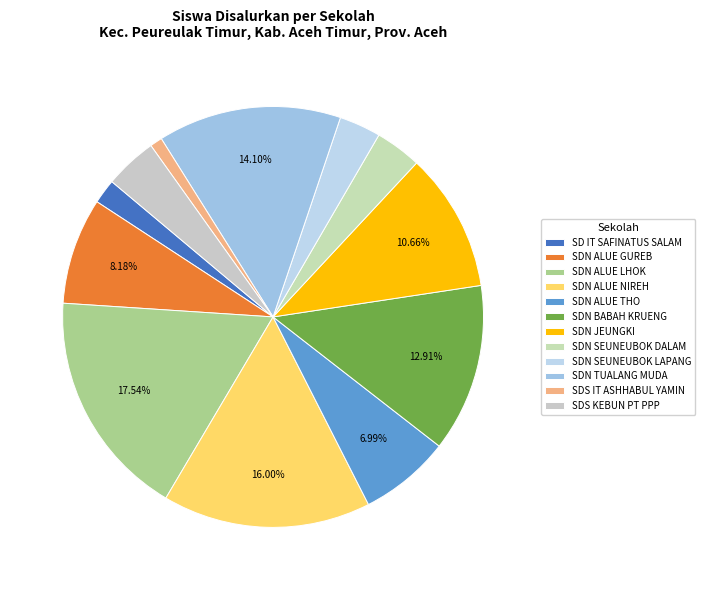

To the nearest percent, what portion does SDN ALUE GUREB represent?

8%